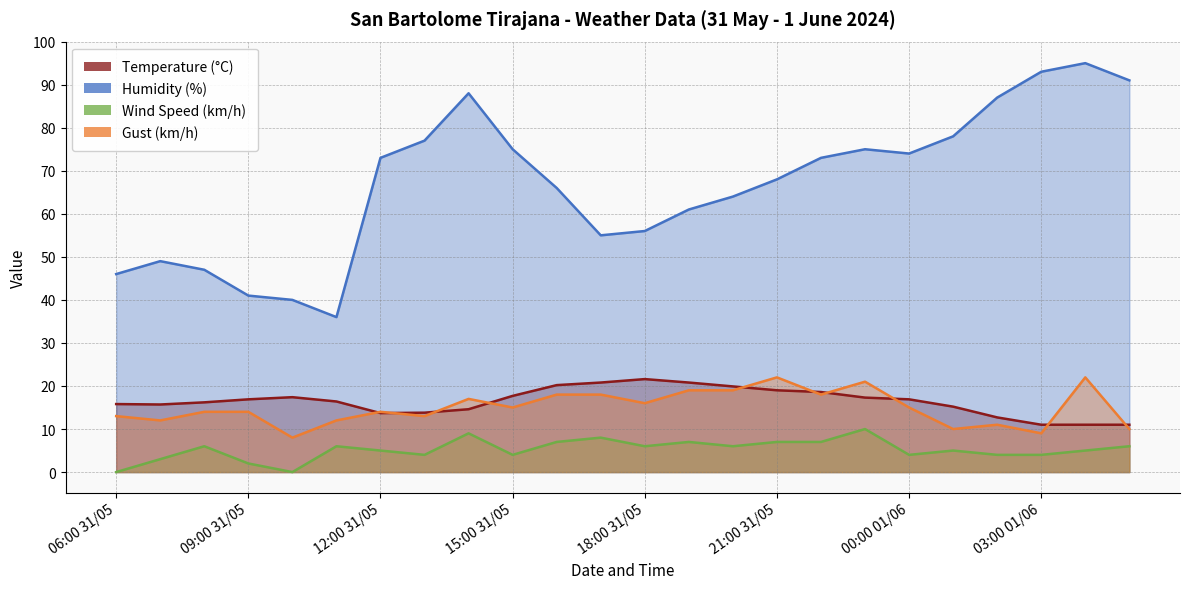

What are all the series names shown in the legend?

Temperature (°C), Humidity (%), Wind Speed (km/h), Gust (km/h)